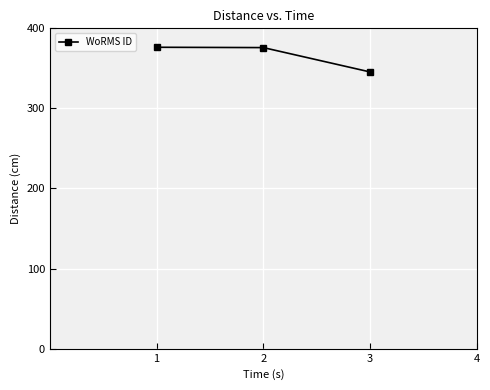

Is this an area chart (filled region under the line)?

No